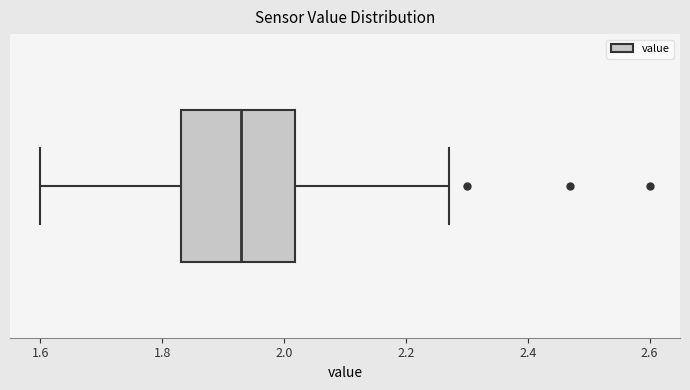

Transcribe this box plot: give where the median line is, the range the box spans, and where the two whiskers end, as read against the x-axis. The values are not printed on the chart, so give them approximately, as read against the axis.

median 1.94, box 1.84 to 2.02, whiskers 1.60 to 2.28